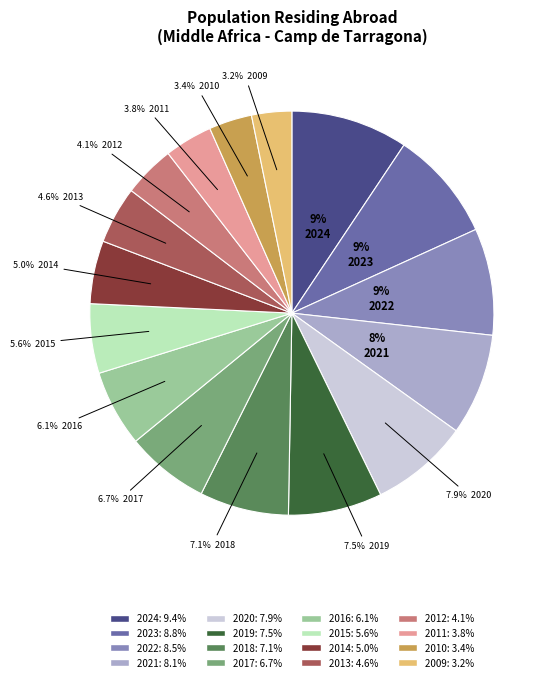

Is there any slice that represents more than half of the pie?

No